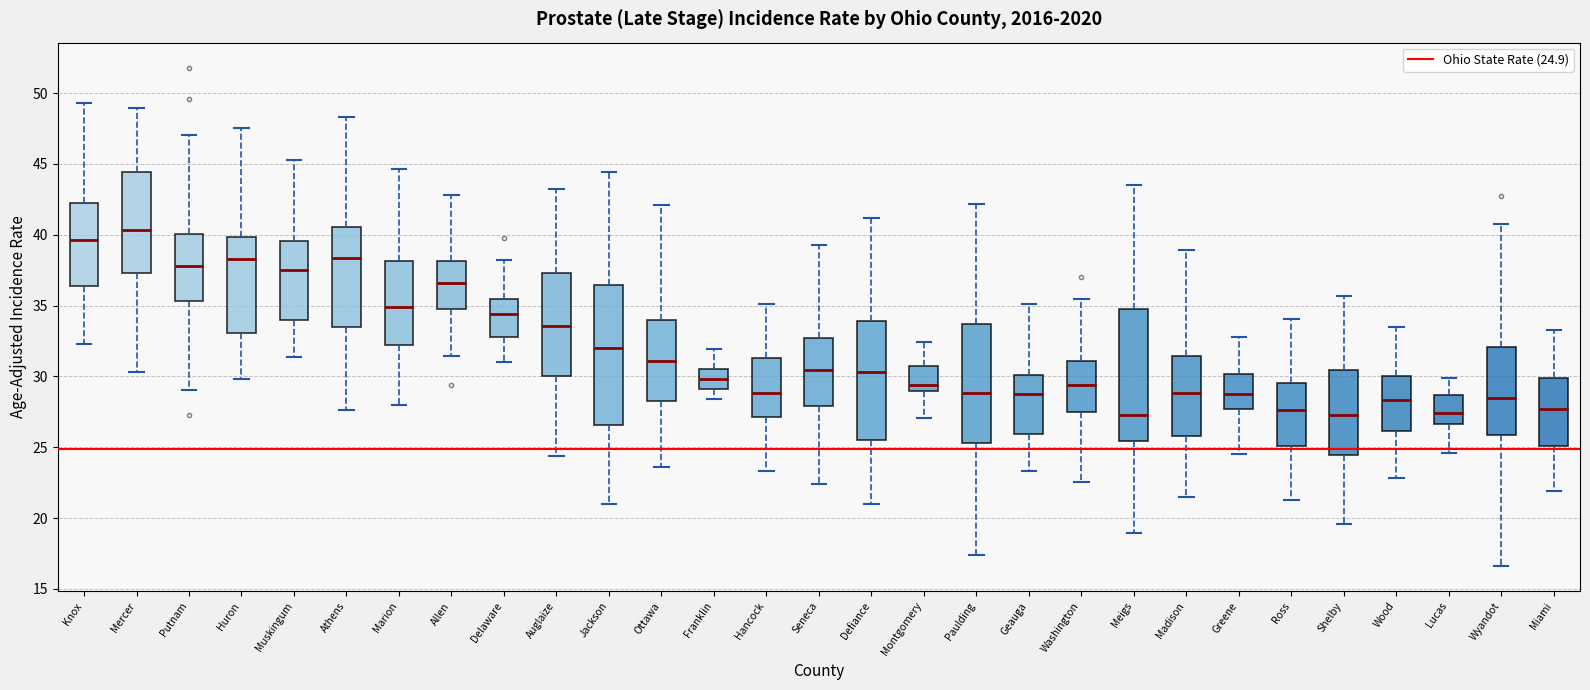

Comparing the boxes themselves (not the whiskers), which one is the tallest?

Jackson